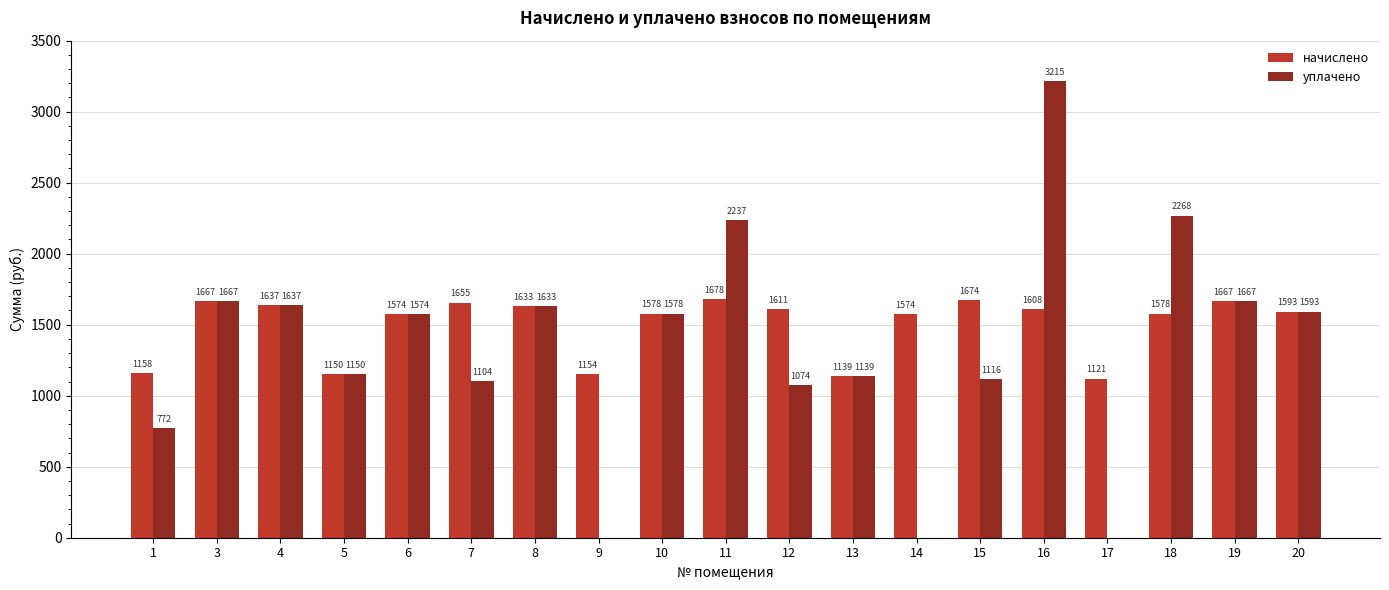

Which category has the highest value across all series?

16